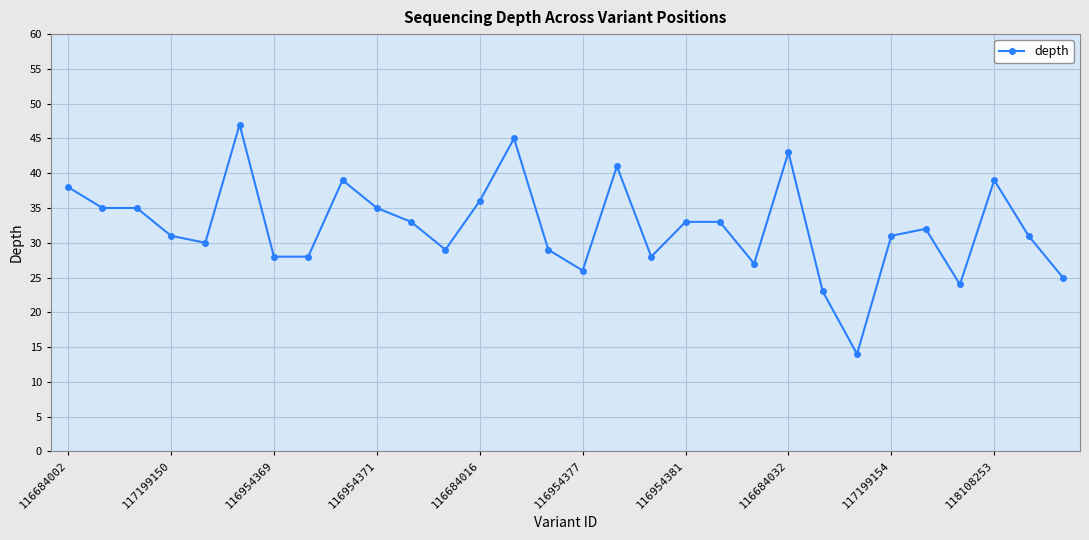

True or false: the data has more than 0 interior local peaks.

True